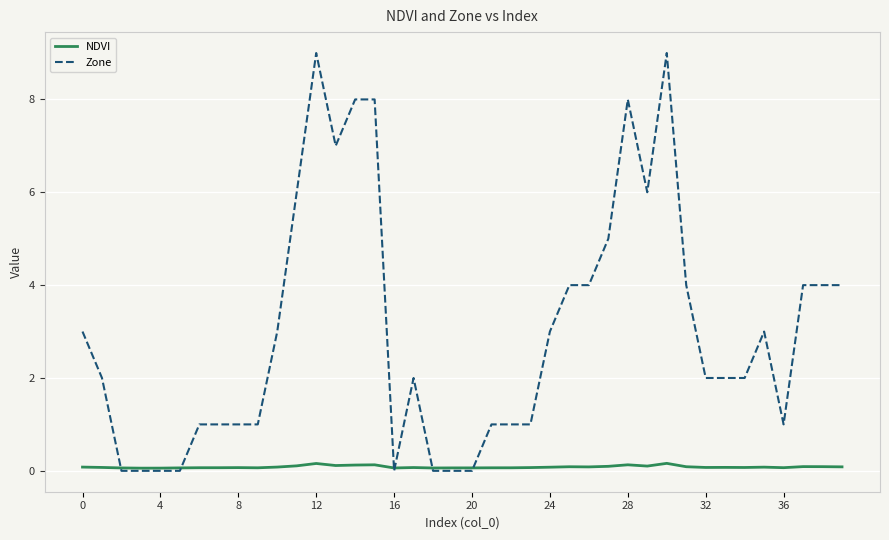

How many intersections are there between NDVI and Zone?

6